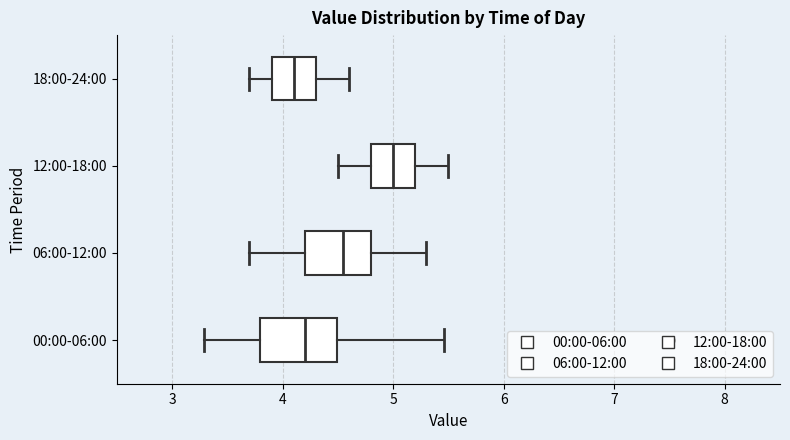

Where is the right edge of the box for 18:00-24:00 on the x-axis? The values are not printed on the chart, so give them approximately, as read against the axis.

4.3